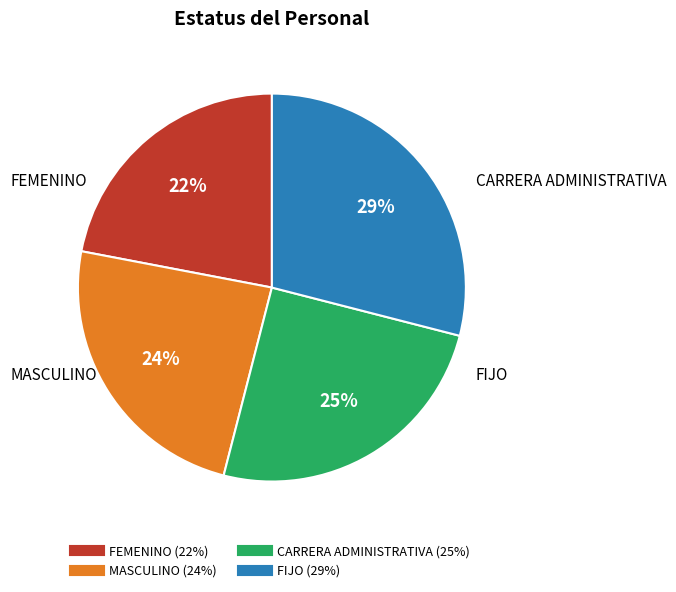

Count the number of slices in the pie.

4